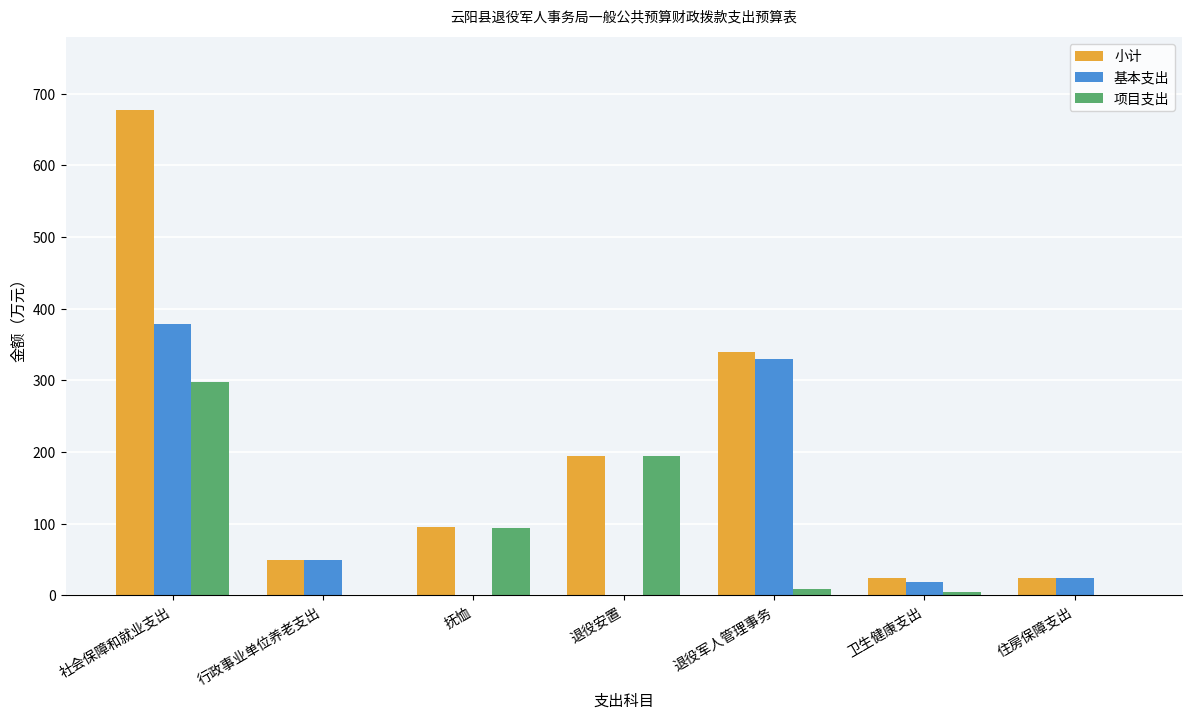

Read the 基本支出 value at 社会保障和就业支出.

379.2